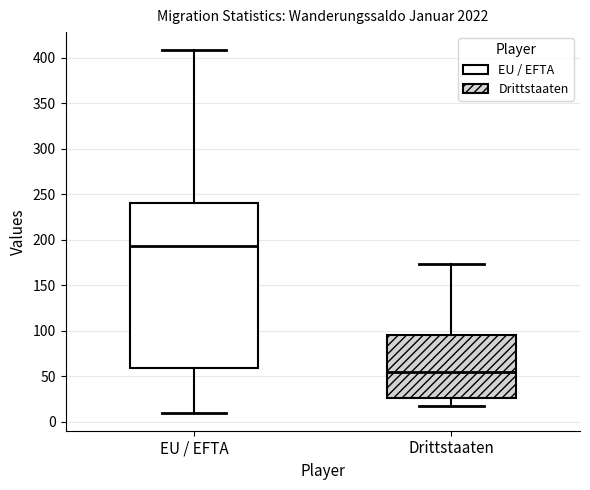

Reading left to right, transcribe this box plot: for each box, give where its median line is, the range the box spans, and where its two whiskers end, as read against the y-axis. The values are not printed on the chart, so give them approximately, as read against the axis.

EU / EFTA: median 195, box 60 to 240, whiskers 10 to 410
Drittstaaten: median 55, box 25 to 95, whiskers 15 to 175